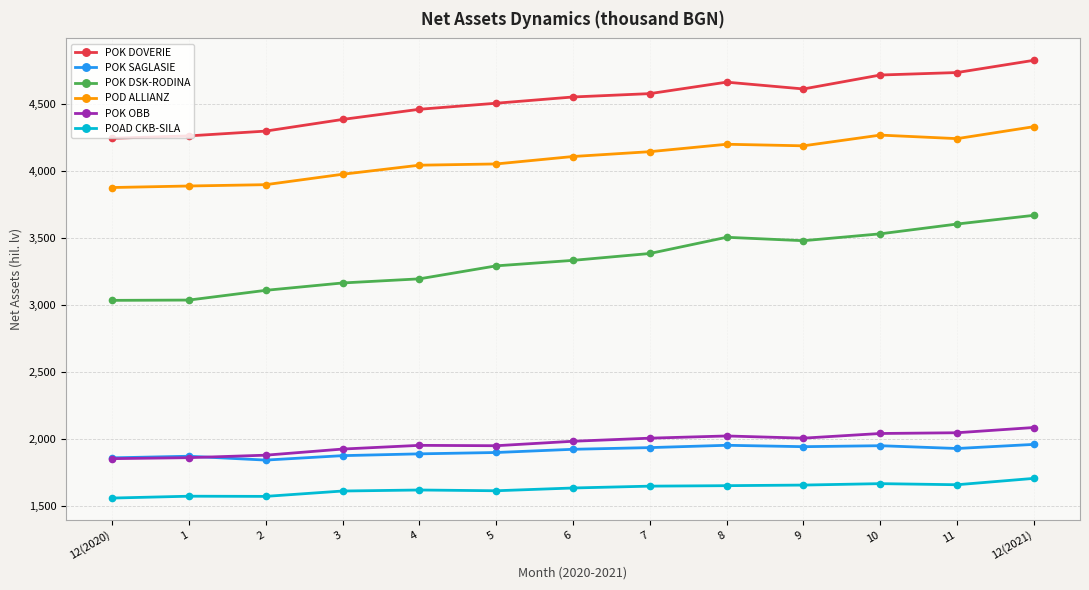

Is the value of POK DSK-RODINA at 5 greater than the value of POK SAGLASIE at 8?

Yes